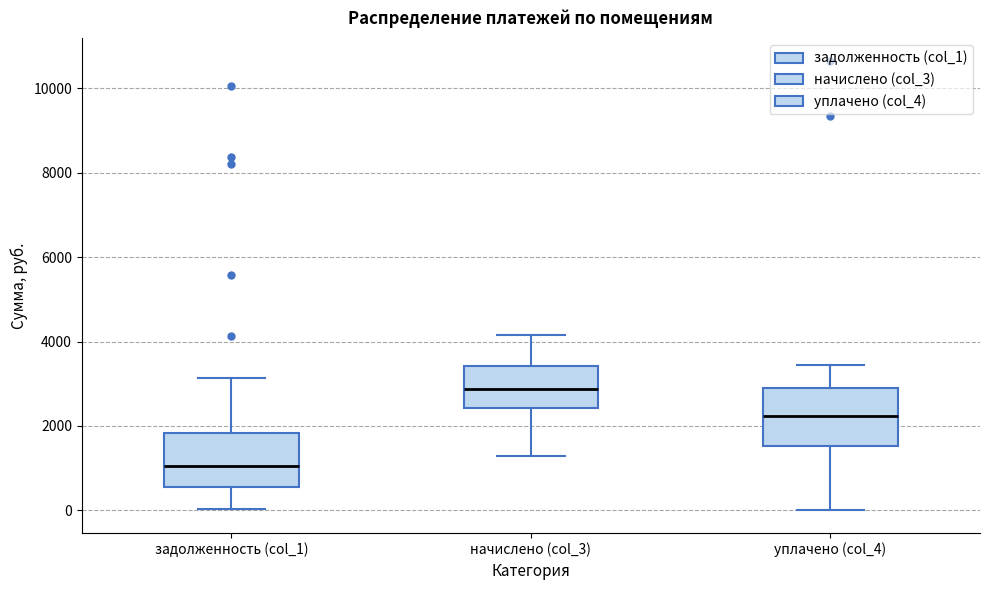

Reading left to right, read every box against the y-axis: the position of its median line, the range the box covers, and the ends of its whiskers. The values are not printed on the chart, so give them approximately, as read against the axis.

задолженность (col_1): median 1000, box 600 to 1800, whiskers 0 to 3200
начислено (col_3): median 2800, box 2400 to 3400, whiskers 1200 to 4200
уплачено (col_4): median 2200, box 1600 to 3000, whiskers 0 to 3400